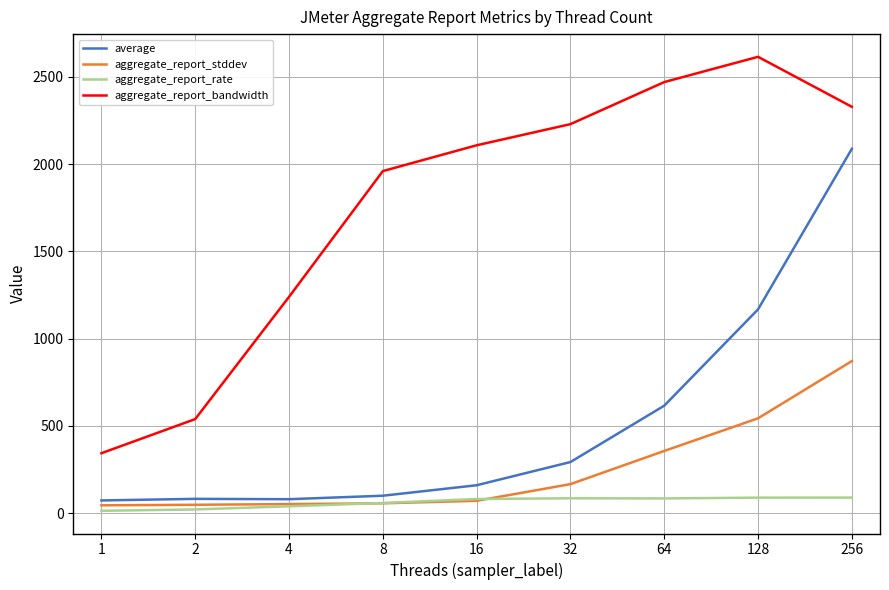

Which series has the largest range (max minus min)?

aggregate_report_bandwidth